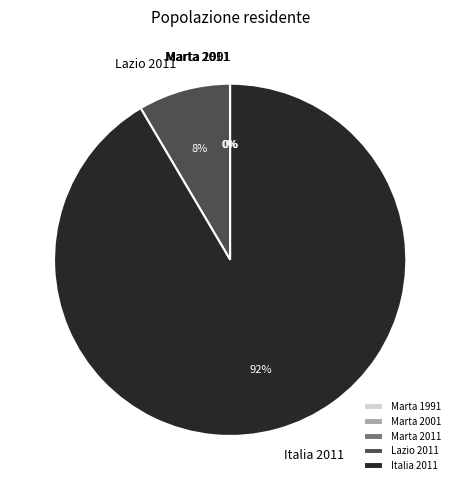

To the nearest percent, what percentage of the pie is Italia 2011?

92%